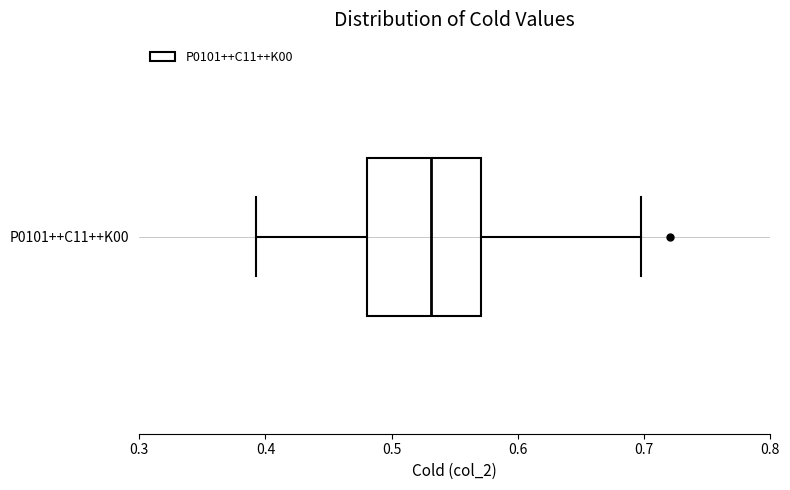

Transcribe this box plot: give where the median line is, the range the box spans, and where the two whiskers end, as read against the x-axis. The values are not printed on the chart, so give them approximately, as read against the axis.

median 0.53, box 0.48 to 0.57, whiskers 0.39 to 0.70